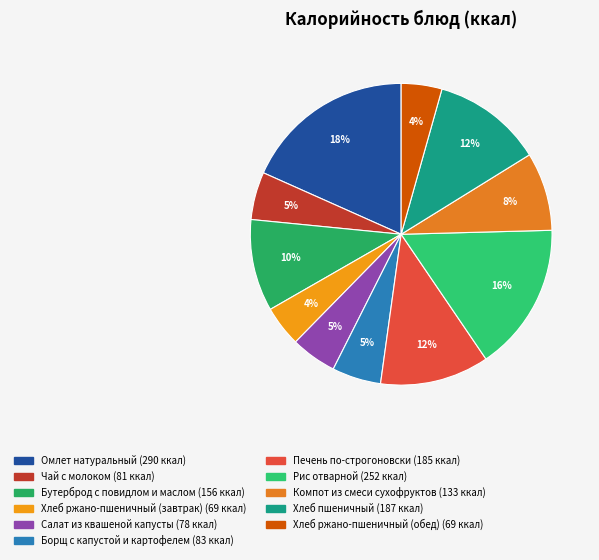

How many segments does this pie chart have?

11